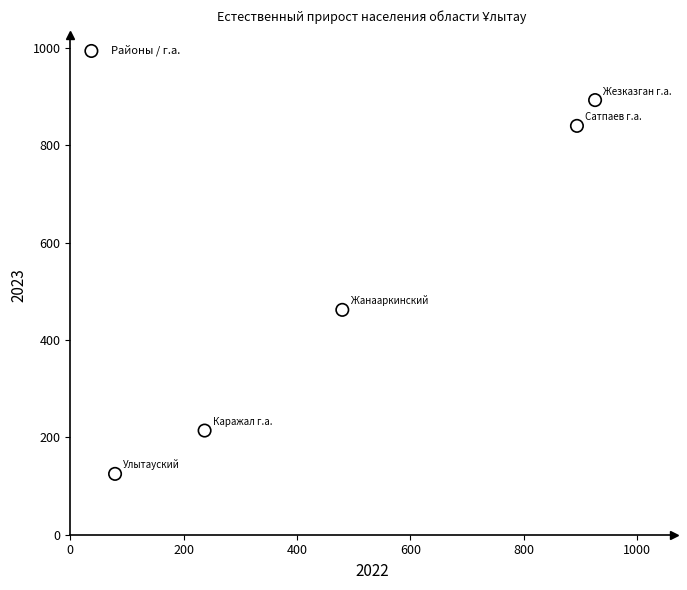

What Y value in the scatter plot is closest to 509?

462